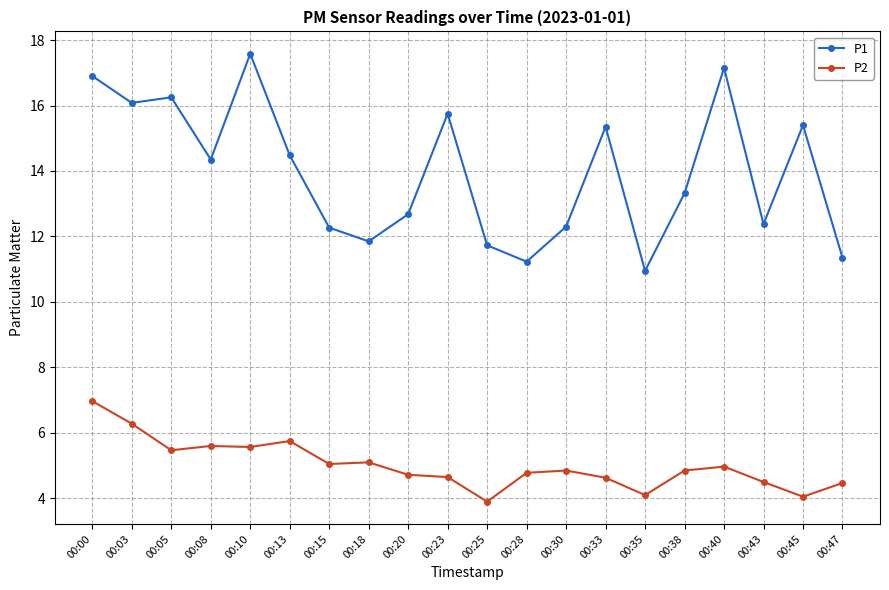

True or false: P1 and P2 intersect in this chart.

False